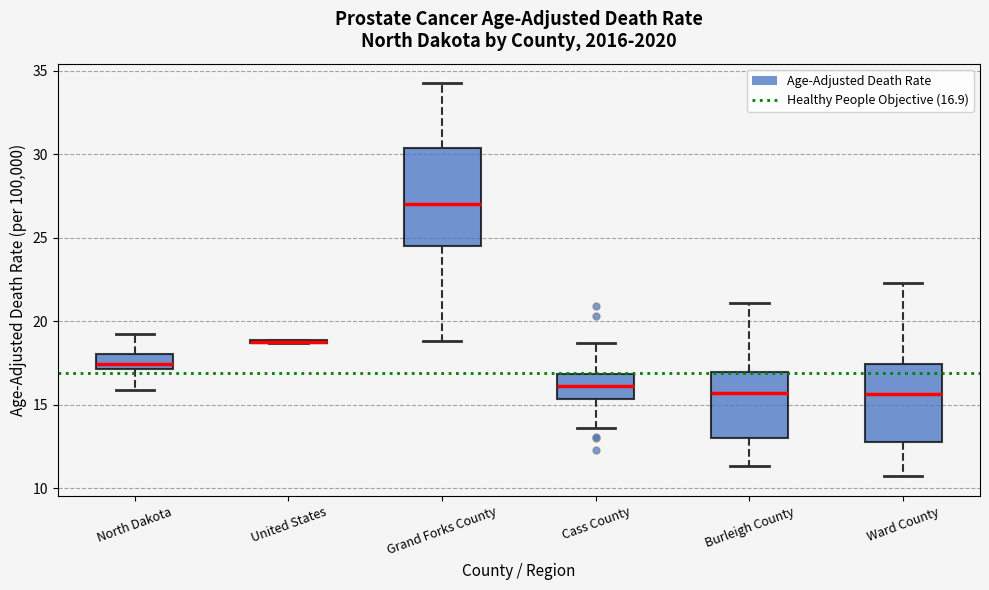

Where does the lower whisker of the box for Grand Forks County end on the y-axis? The values are not printed on the chart, so give them approximately, as read against the axis.

19.0